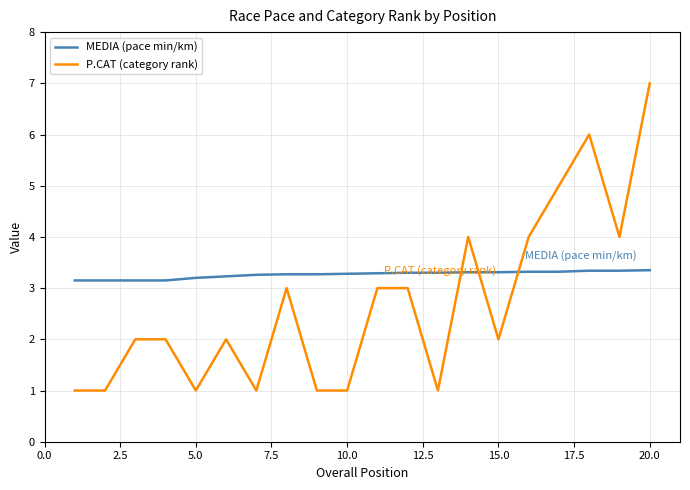

List the series in order of their overall mean, highest first.

MEDIA (pace min/km), P.CAT (category rank)